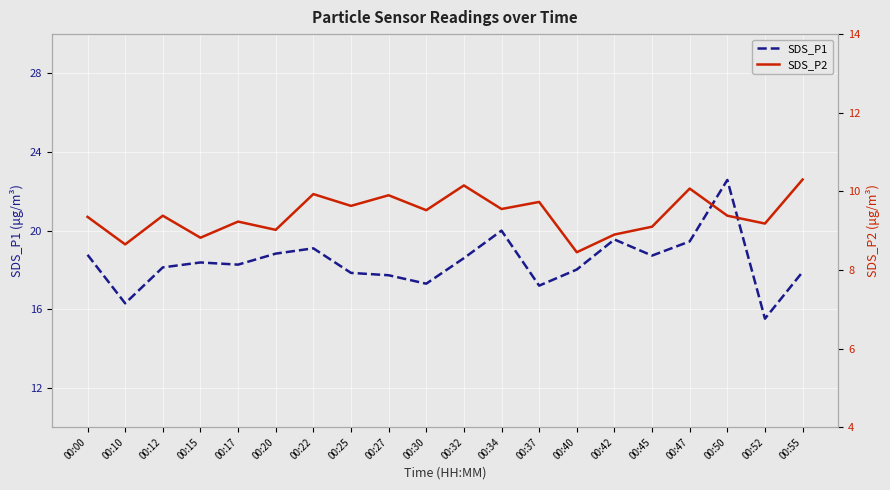

Count the number of data series in this chart.

2